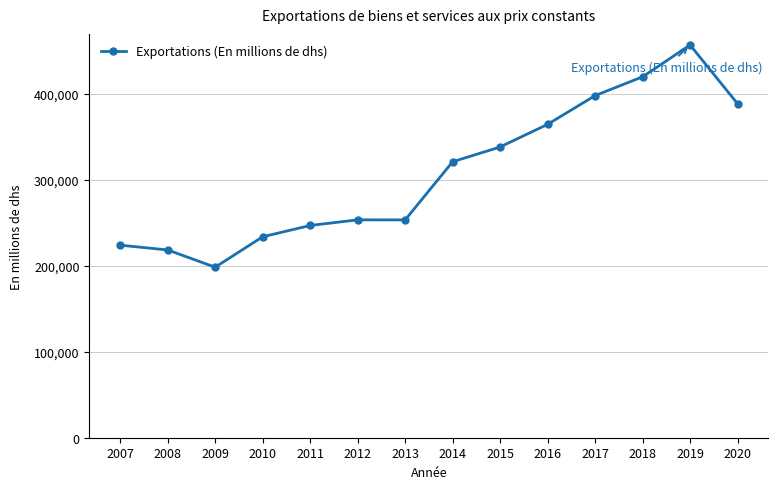

What is the greatest value displayed?

456607